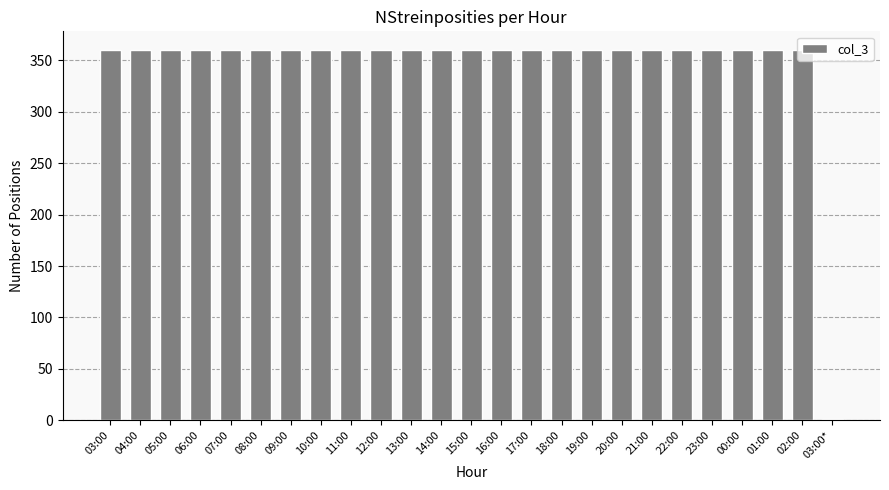

The chart shows a value of 360 at 15:00. True or false?

True